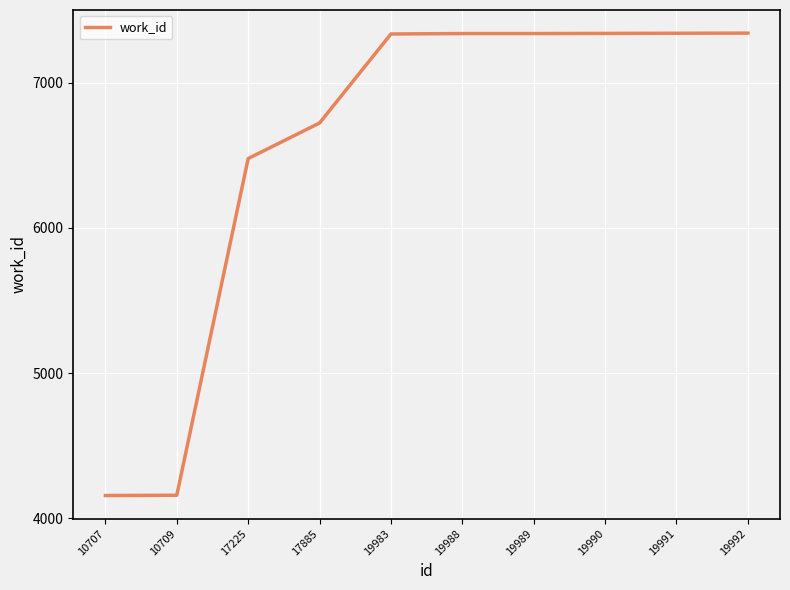

How many distinct data groups are displayed?

1